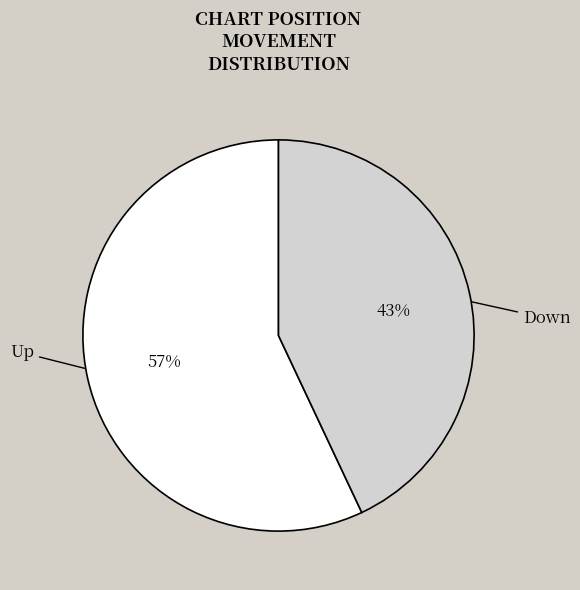

How many slices are in this pie chart?

2